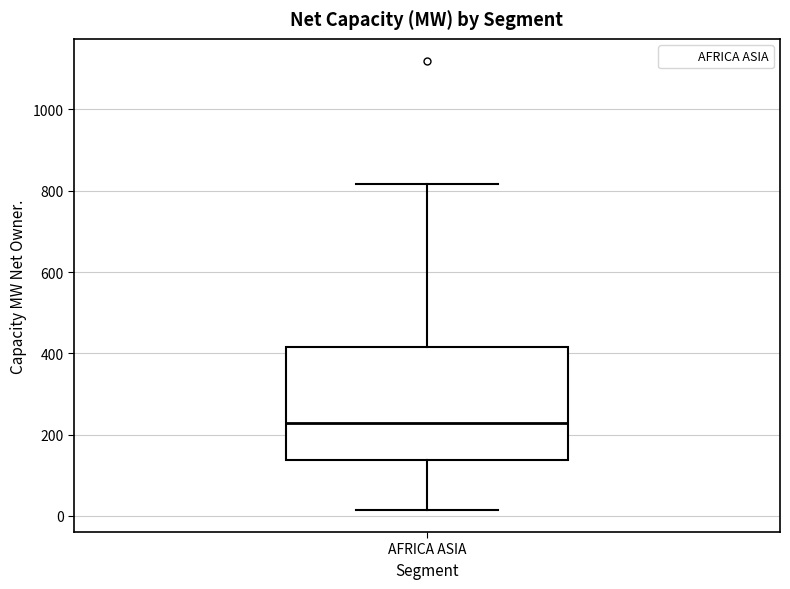

Transcribe this box plot: give where the median line is, the range the box spans, and where the two whiskers end, as read against the y-axis. The values are not printed on the chart, so give them approximately, as read against the axis.

median 220, box 140 to 420, whiskers 20 to 820